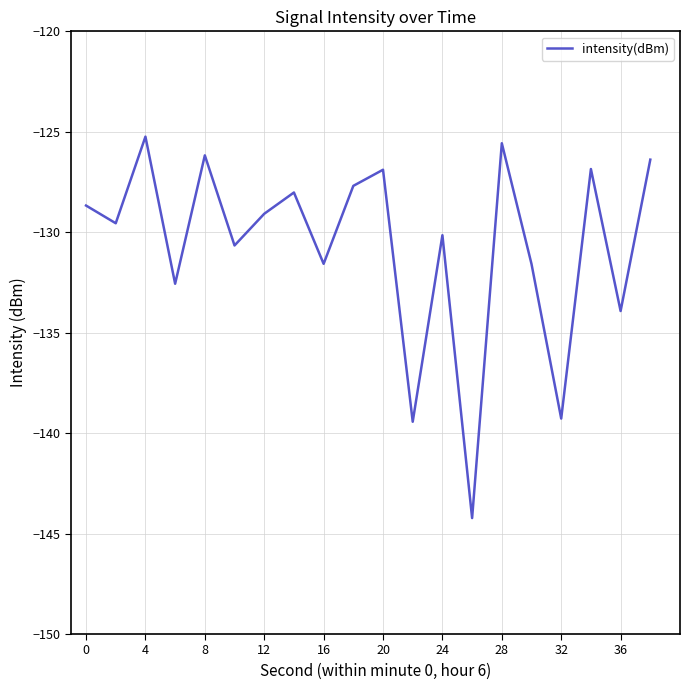

How many lines are shown in the chart?

1